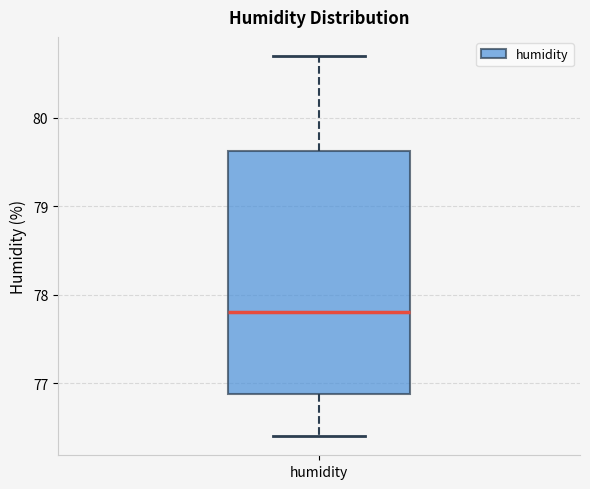

Read this box plot against the y-axis: the position of the median line, the range covered by the box, and the ends of both whiskers. The values are not printed on the chart, so give them approximately, as read against the axis.

median 77.8, box 76.9 to 79.6, whiskers 76.4 to 80.7